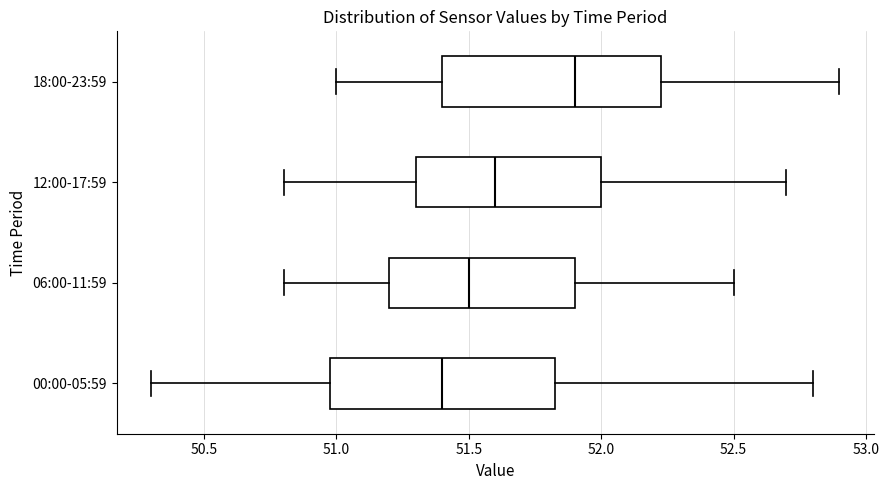

Where is the left edge of the box for 06:00-11:59 on the x-axis? The values are not printed on the chart, so give them approximately, as read against the axis.

51.20